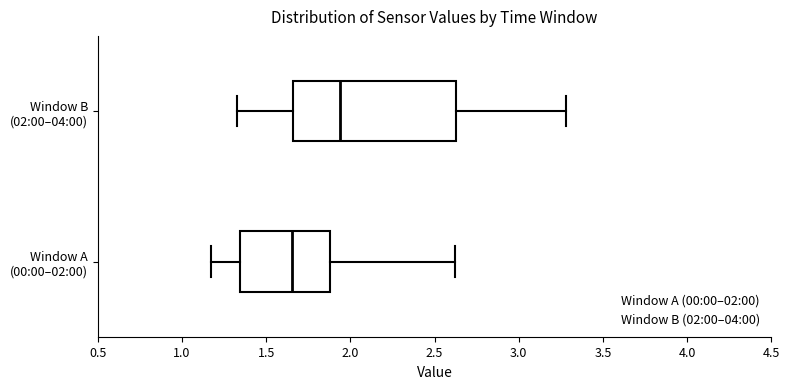

Reading bottom to top, transcribe this box plot: for each box, give where its median line is, the range the box spans, and where its two whiskers end, as read against the x-axis. The values are not printed on the chart, so give them approximately, as read against the axis.

Window A (00:00–02:00): median 1.65, box 1.35 to 1.90, whiskers 1.15 to 2.60
Window B (02:00–04:00): median 1.95, box 1.65 to 2.65, whiskers 1.35 to 3.30